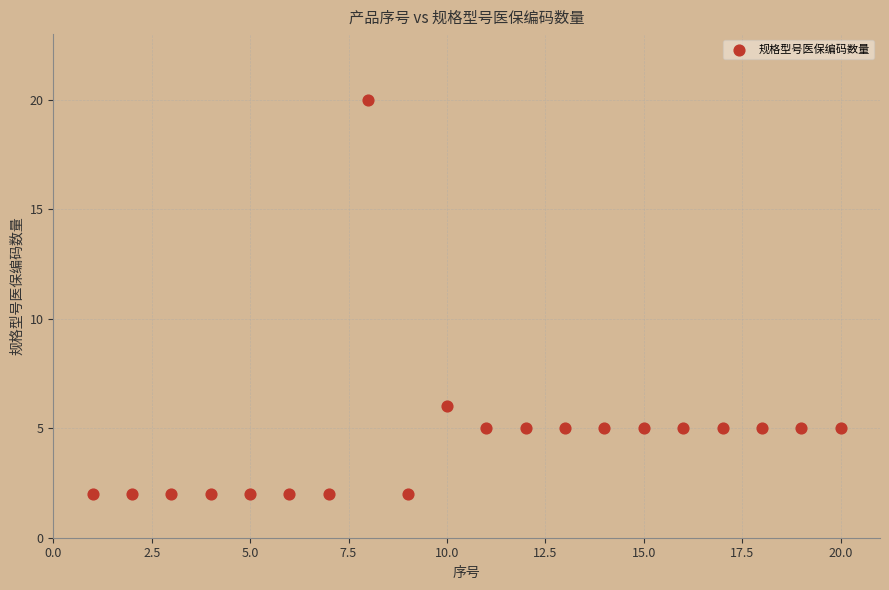

What is the range of Y values (max minus min)?

18